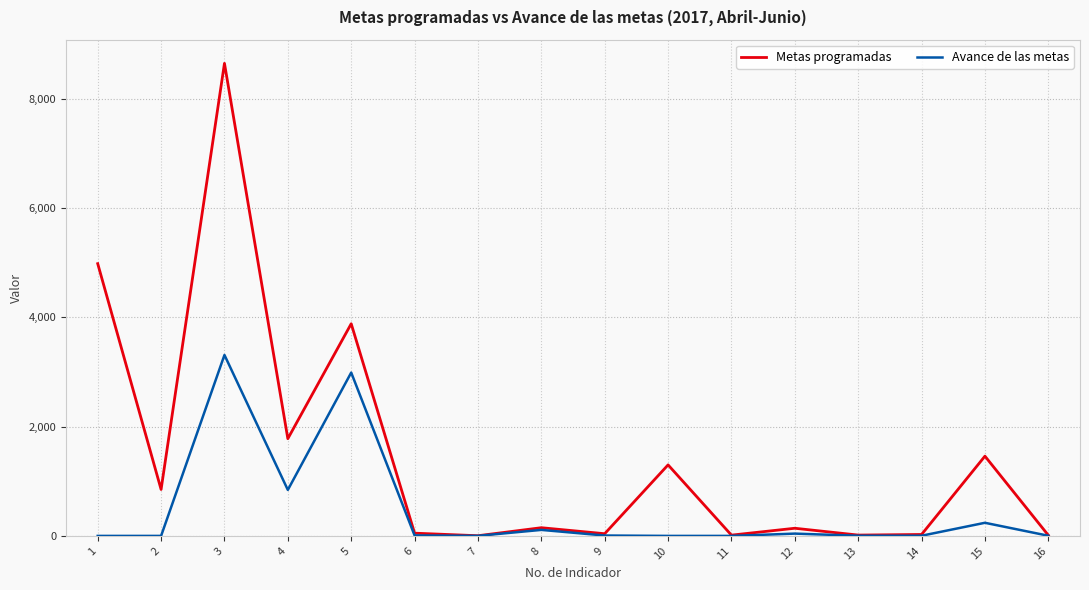

At which category is the sum across all series the highest?

3